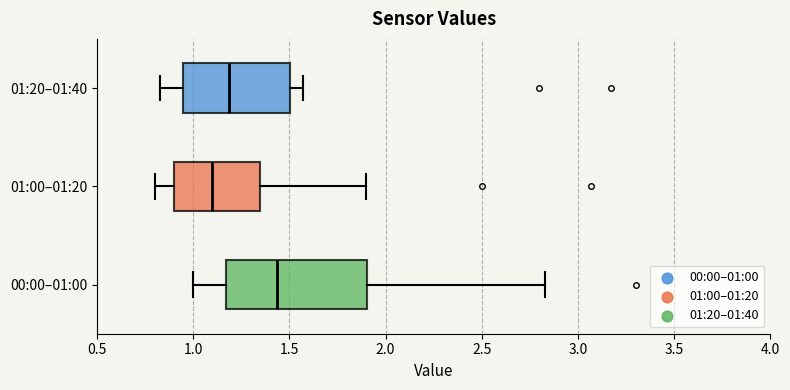

Reading bottom to top, read every box against the x-axis: the position of its median line, the range the box covers, and the ends of its whiskers. The values are not printed on the chart, so give them approximately, as read against the axis.

00:00–01:00: median 1.45, box 1.15 to 1.90, whiskers 1.00 to 2.85
01:00–01:20: median 1.10, box 0.90 to 1.35, whiskers 0.80 to 1.90
01:20–01:40: median 1.20, box 0.95 to 1.50, whiskers 0.85 to 1.55